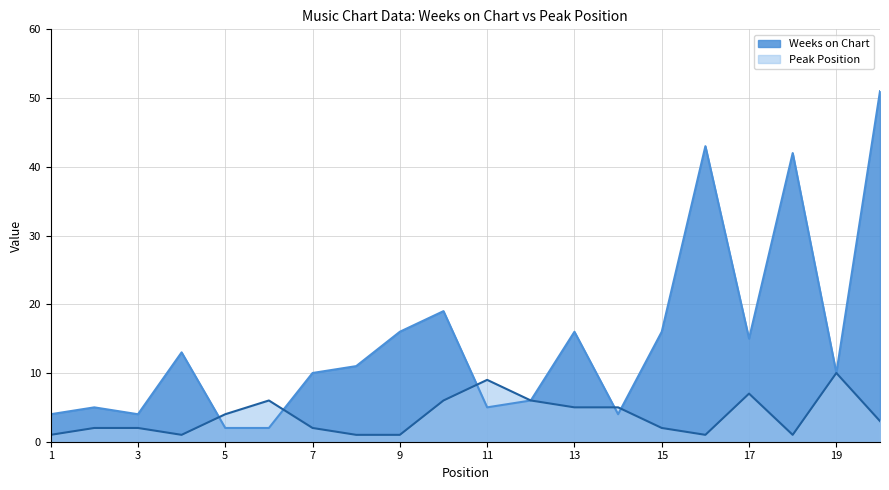

What is the highest value of the Peak Position series?

10